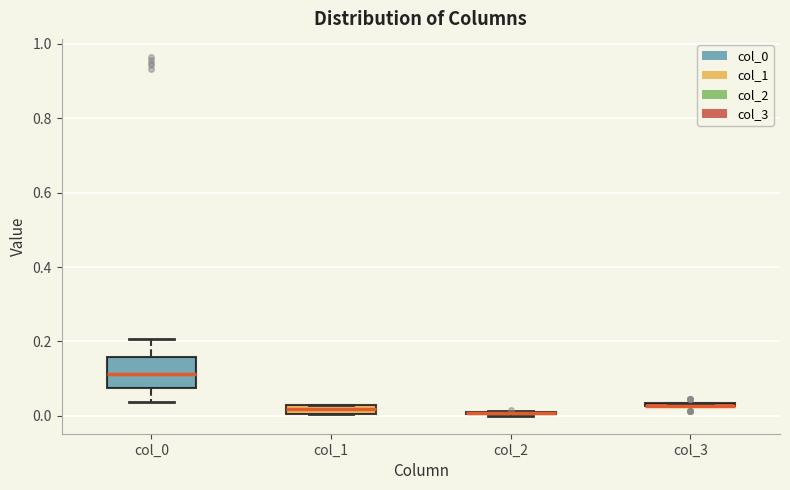

Comparing the boxes themselves (not the whiskers), which one is the tallest?

col_0